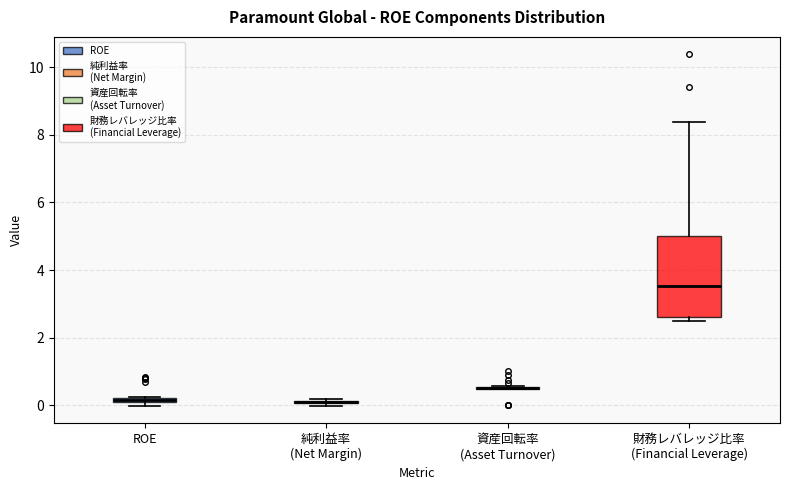

Comparing the boxes themselves (not the whiskers), which one is the tallest?

財務レバレッジ比率 (Financial Leverage)